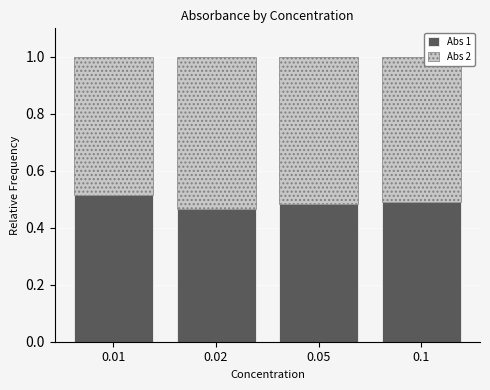

Count the number of categories in the chart.

4